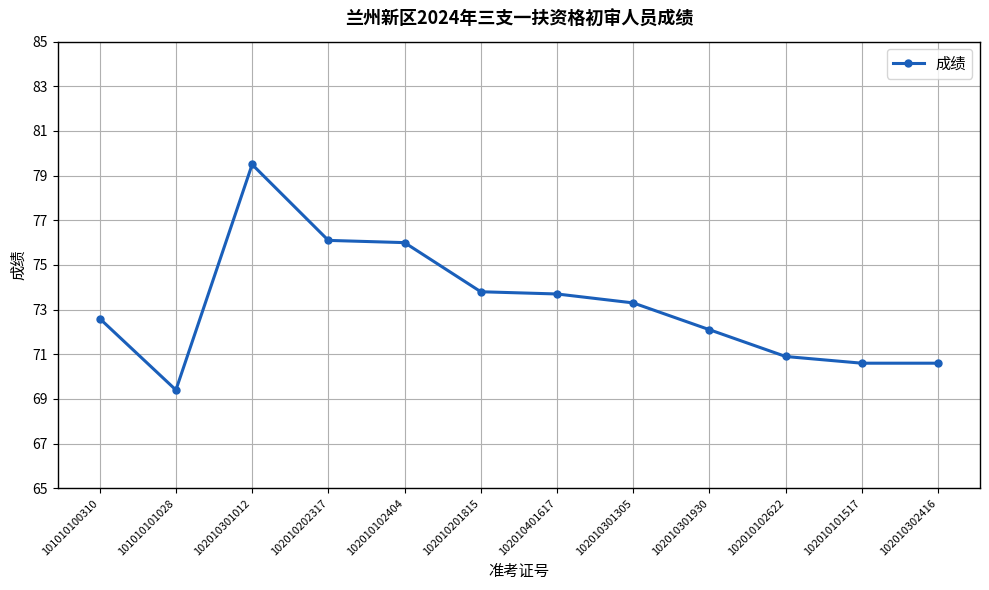

What is the difference between the maximum and minimum values?

10.1